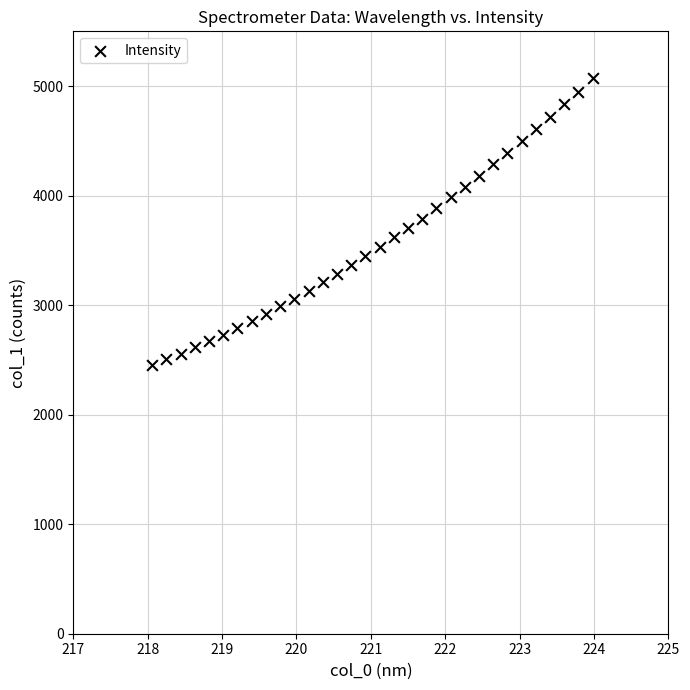

What is the range of Y values (max minus min)?

2618.8